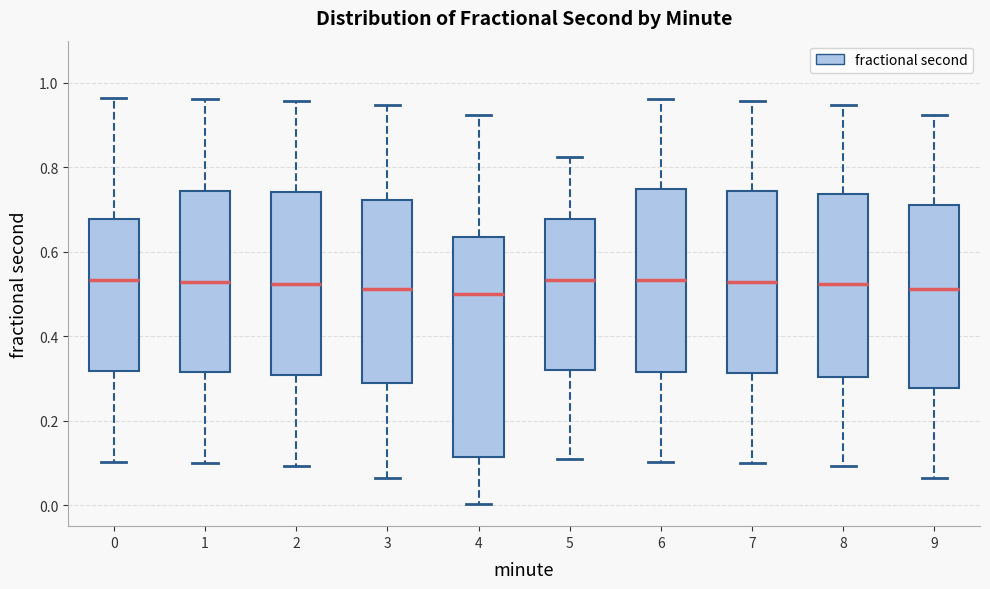

Comparing the boxes themselves (not the whiskers), which one is the tallest?

4